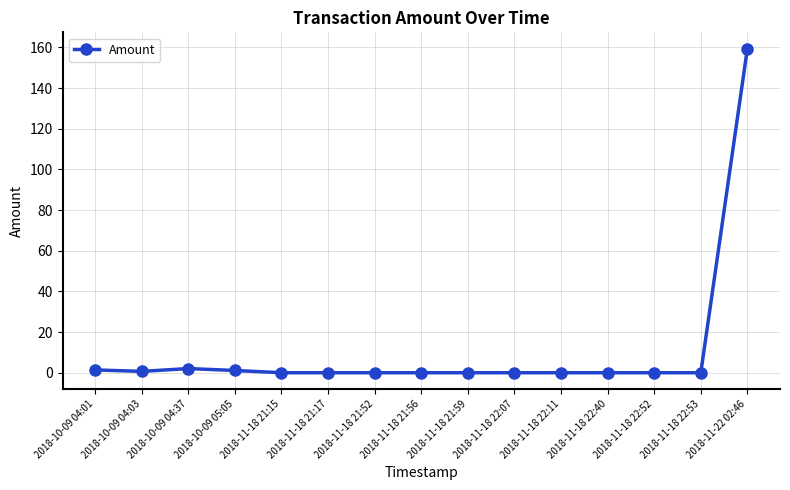

The value at 2018-11-18 22:52 is 0.0. True or false?

True